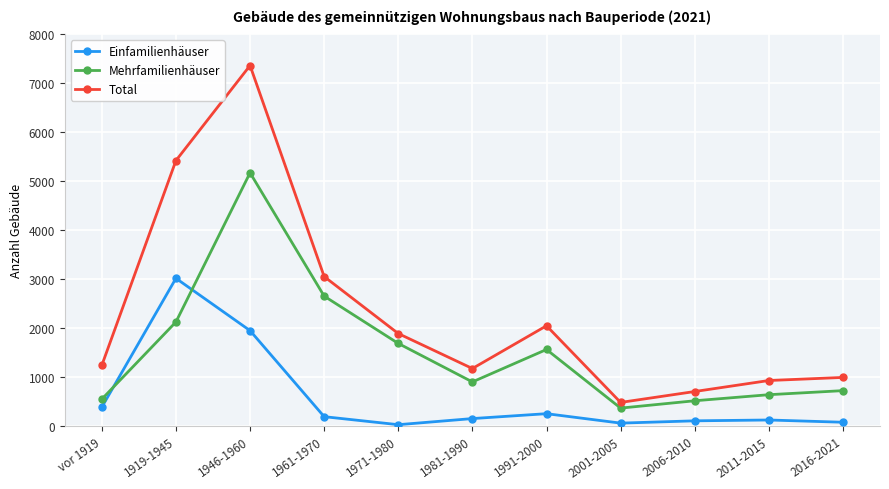

Which series has the largest total across all categories?

Total